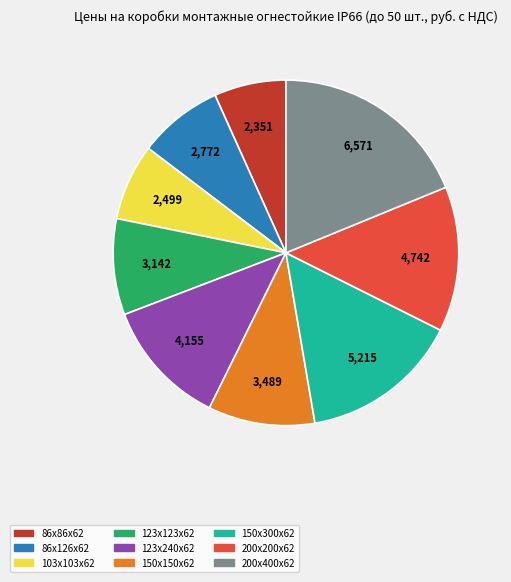

Is there any slice that represents more than half of the pie?

No